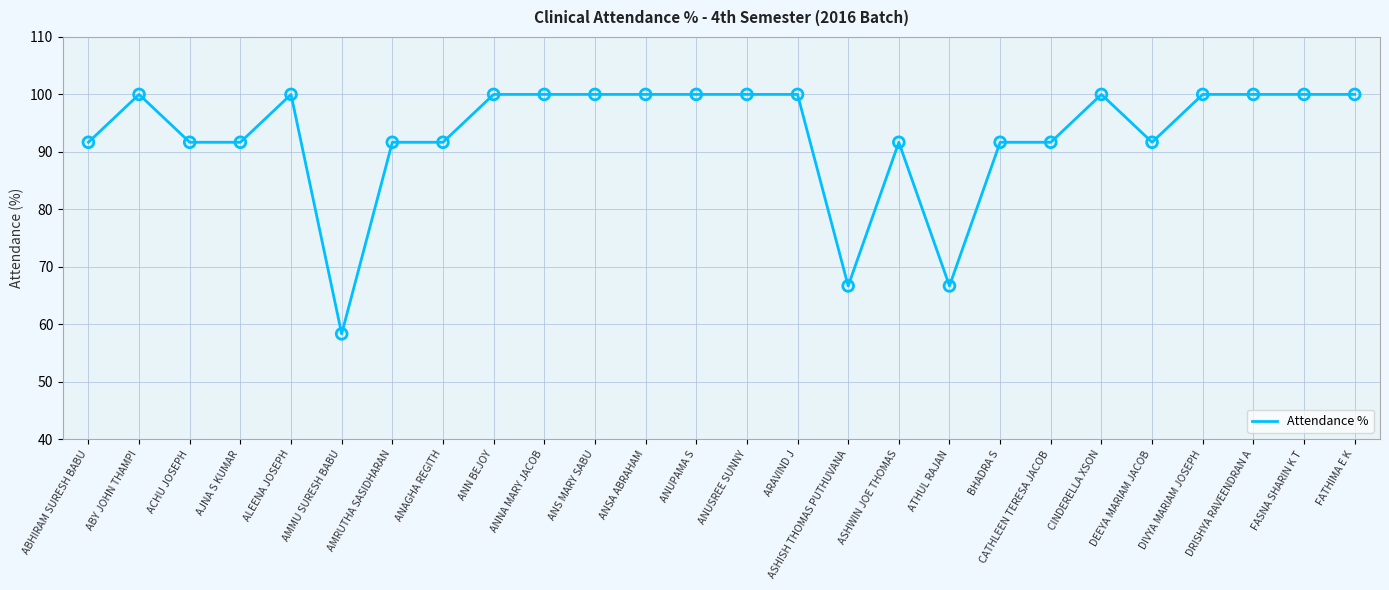

What is the change in value from ANAGHA REGITH to ATHUL RAJAN?

-25.0